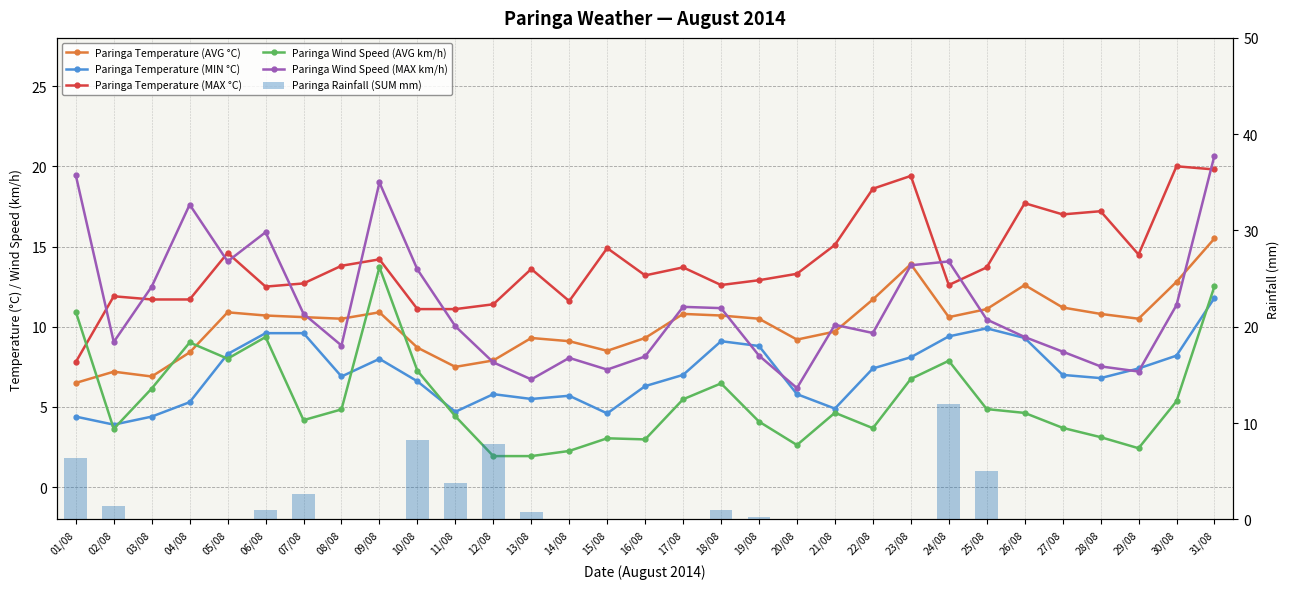

Where is Paringa Wind Speed (MAX km/h) nearest to the value 13?

03/08